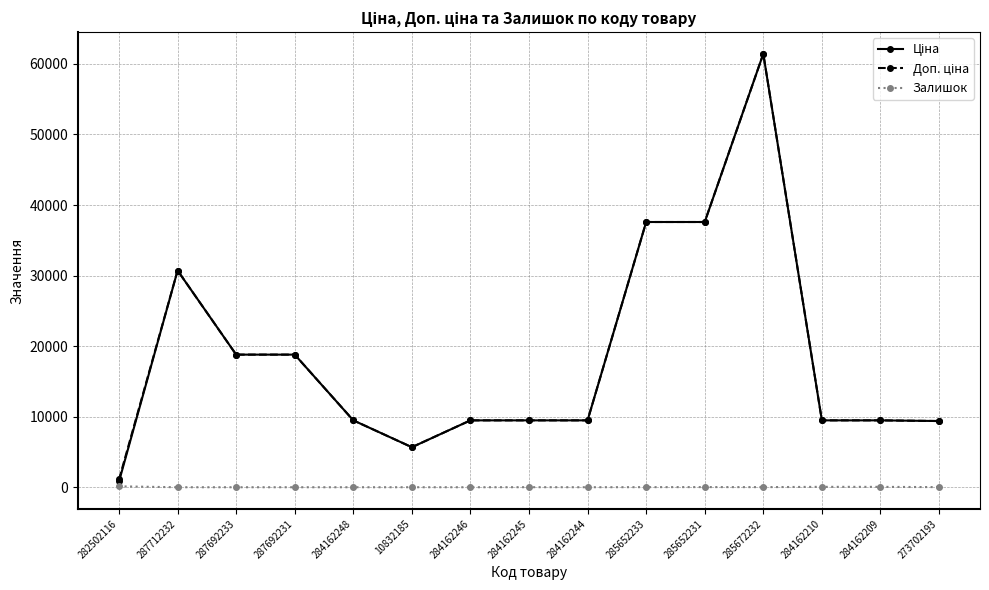

At how many categories does at least one series exceed 29103?

4